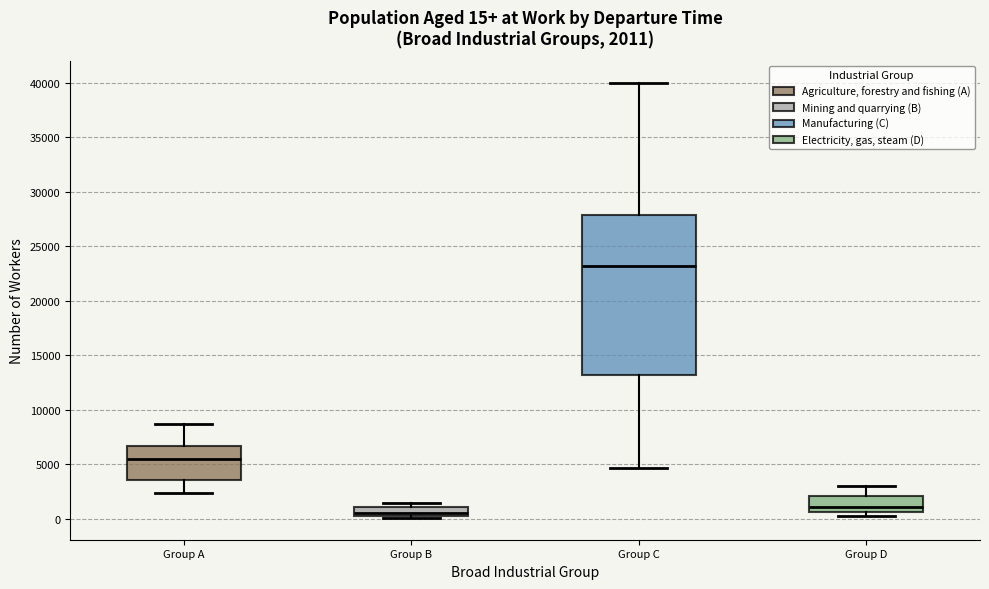

Comparing the boxes themselves (not the whiskers), which one is the tallest?

Group C